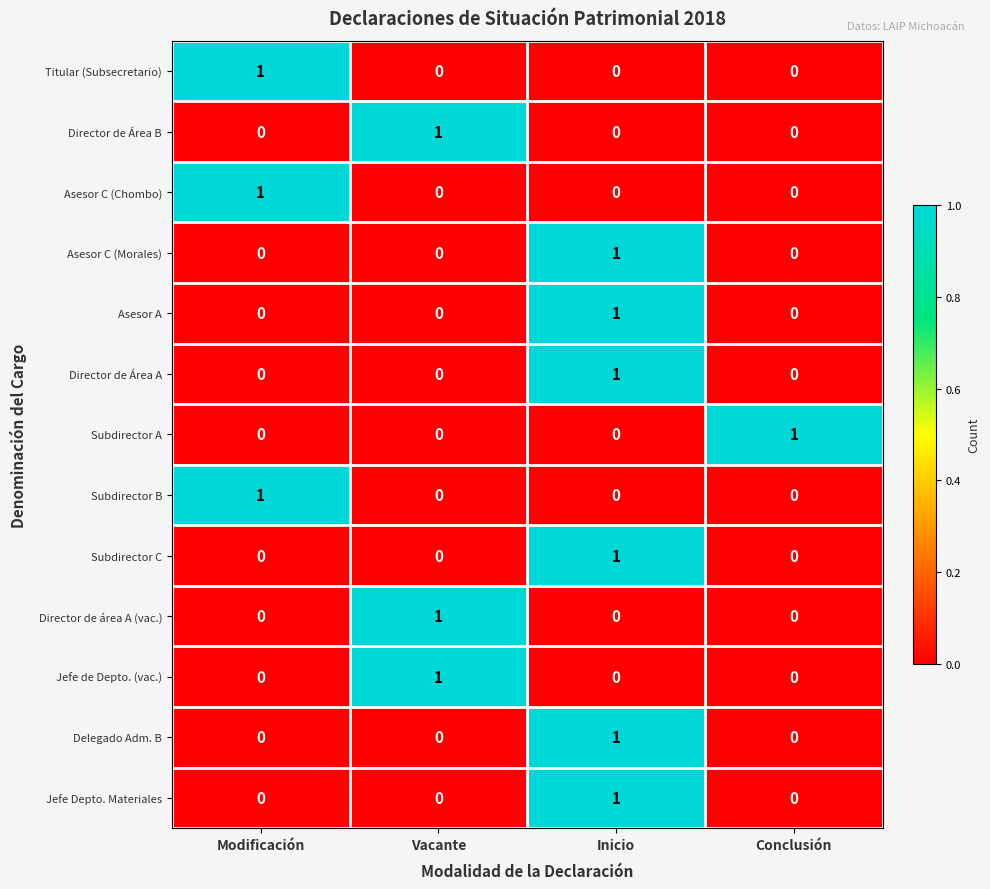

At how many categories does at least one series exceed 0?

4